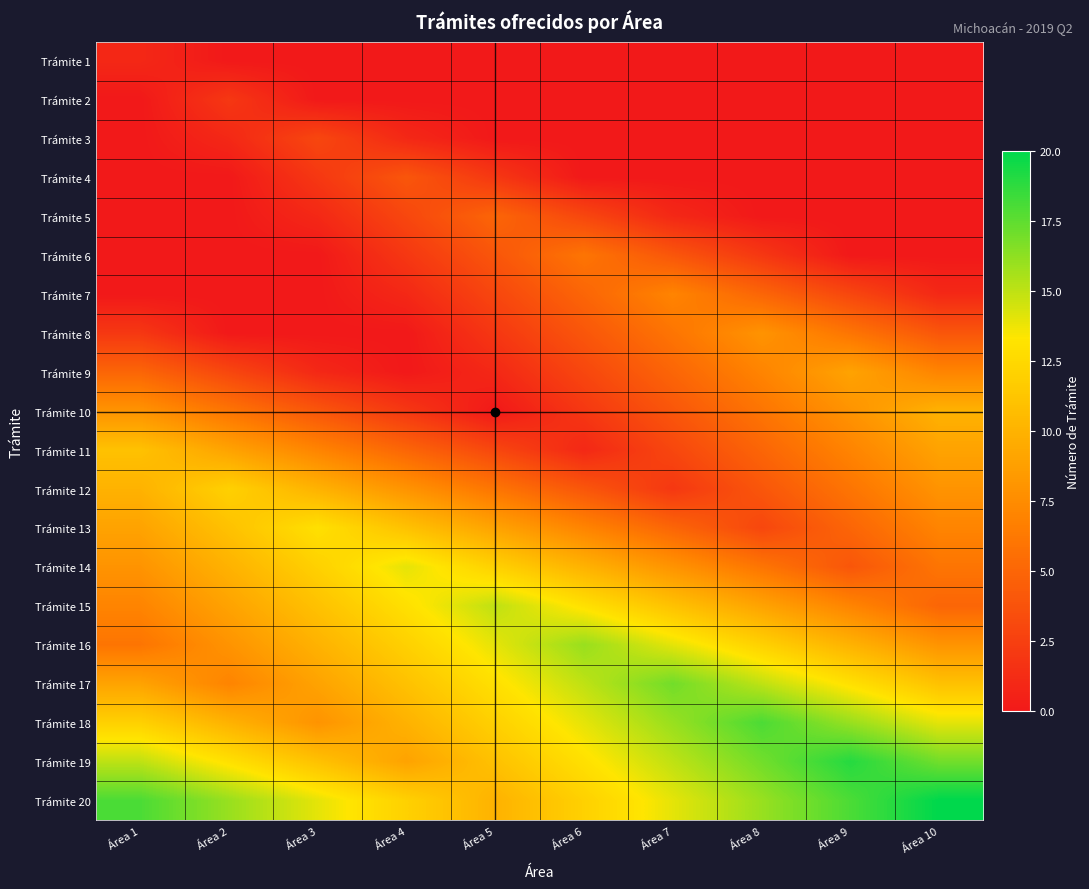

At which category is the sum across all series the highest?

Área 8